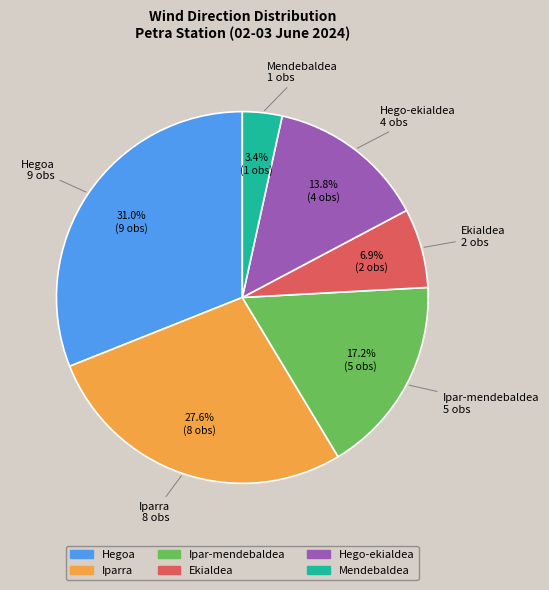

Approximately how many times larger is the value at Iparra compared to Ekialdea?

4.0